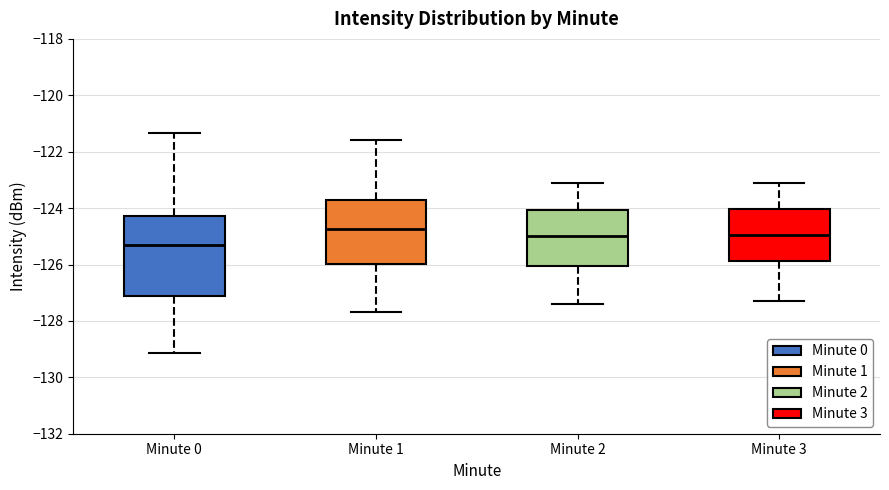

Which box has the lowest median line?

Minute 0